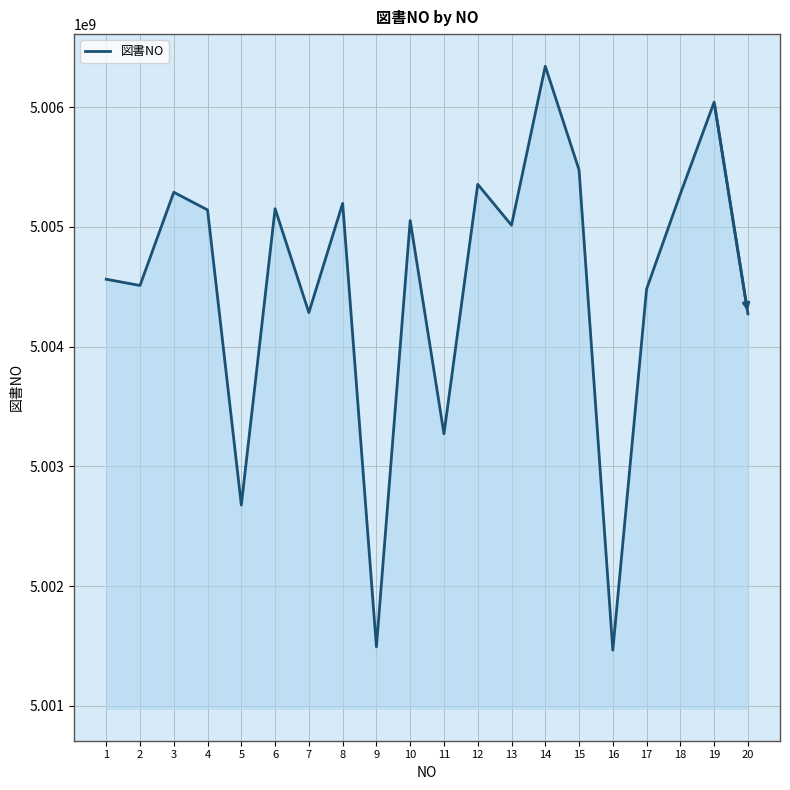

Which has a higher value, 18 or 9?

18